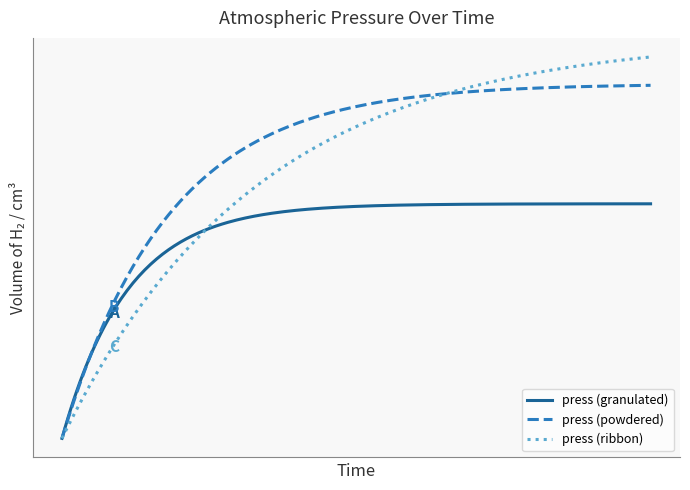

What are all the series names shown in the legend?

press (granulated), press (powdered), press (ribbon)